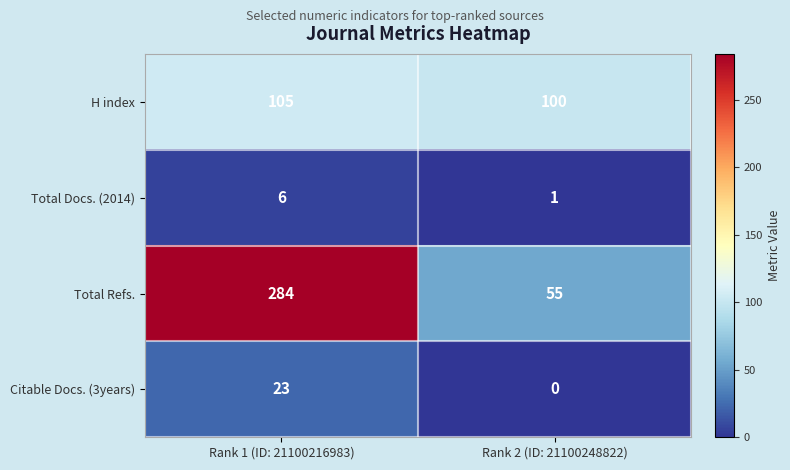

What is the difference between the Citable Docs. (3years) values at Rank 1 (ID: 21100216983) and Rank 2 (ID: 21100248822)?

23